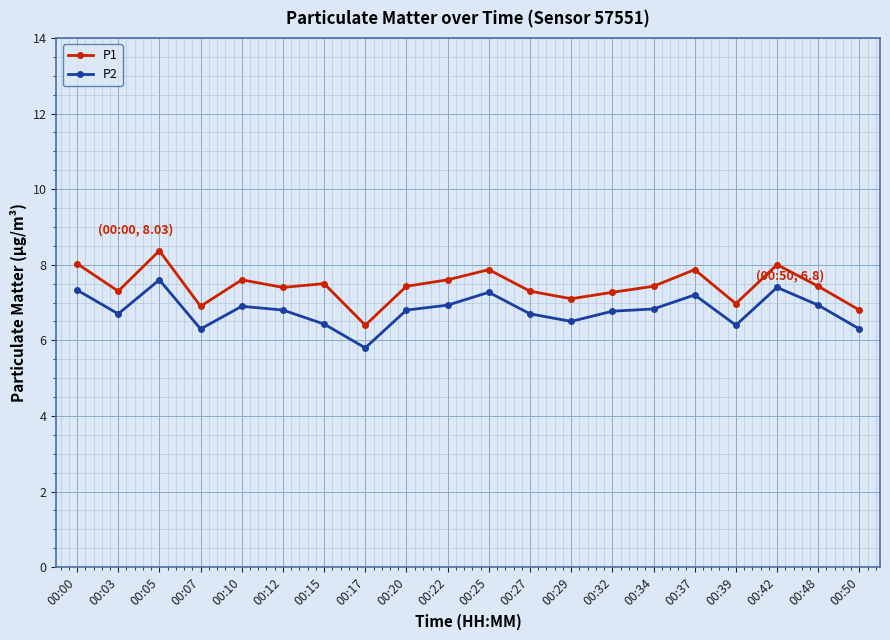

What is the sum of all P2 values?

135.9